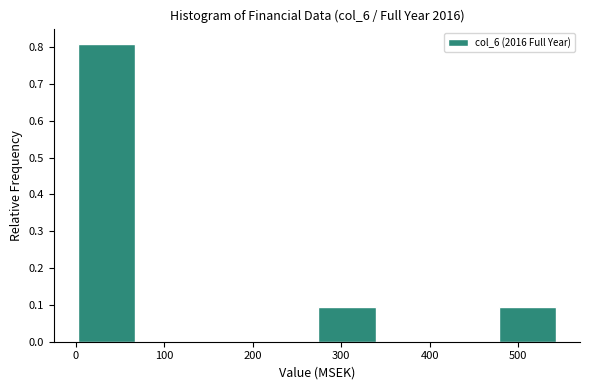

What is the height of the bar covering 270 to 340 on the x-axis? Neither the bar edges nor the heights are printed on the chart, so give them approximately, as read against the axes.

0.10